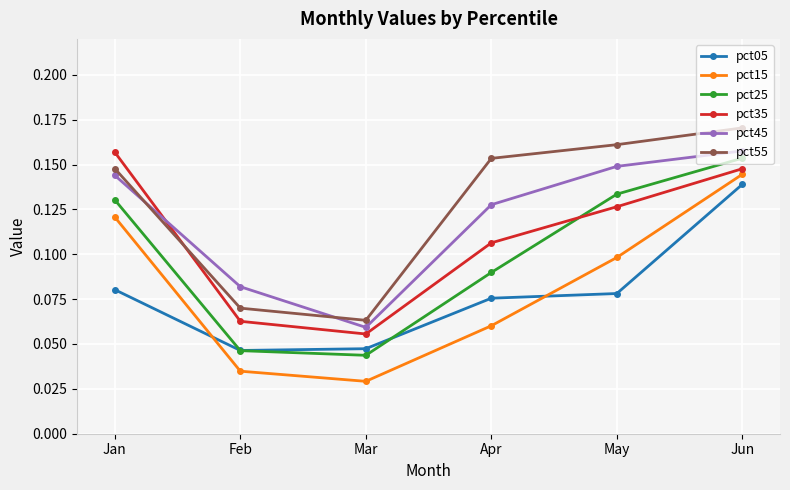

At how many categories does at least one series exceed 0?

6